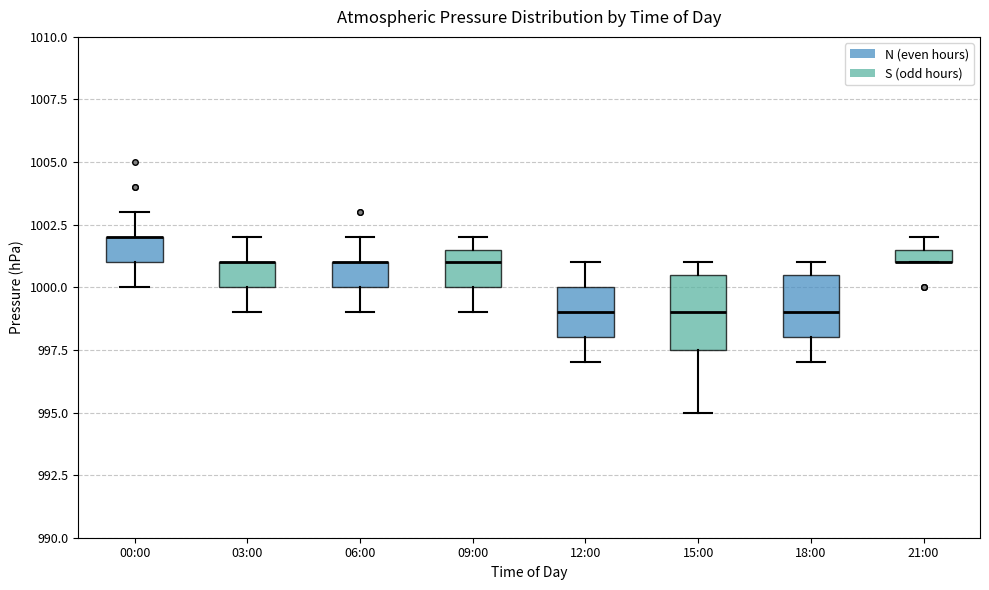

Where does the lower whisker of the box for 00:00 end on the y-axis? The values are not printed on the chart, so give them approximately, as read against the axis.

1000.0